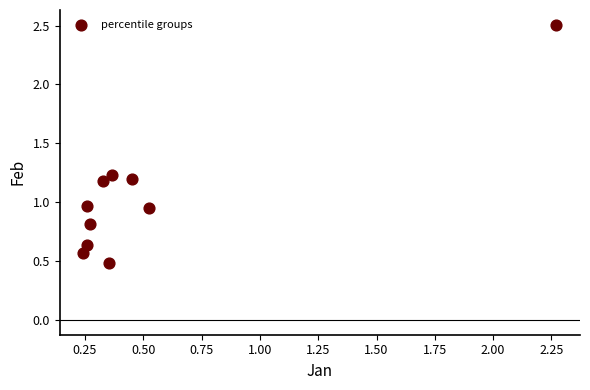

What is the range of Y values (max minus min)?

2.0